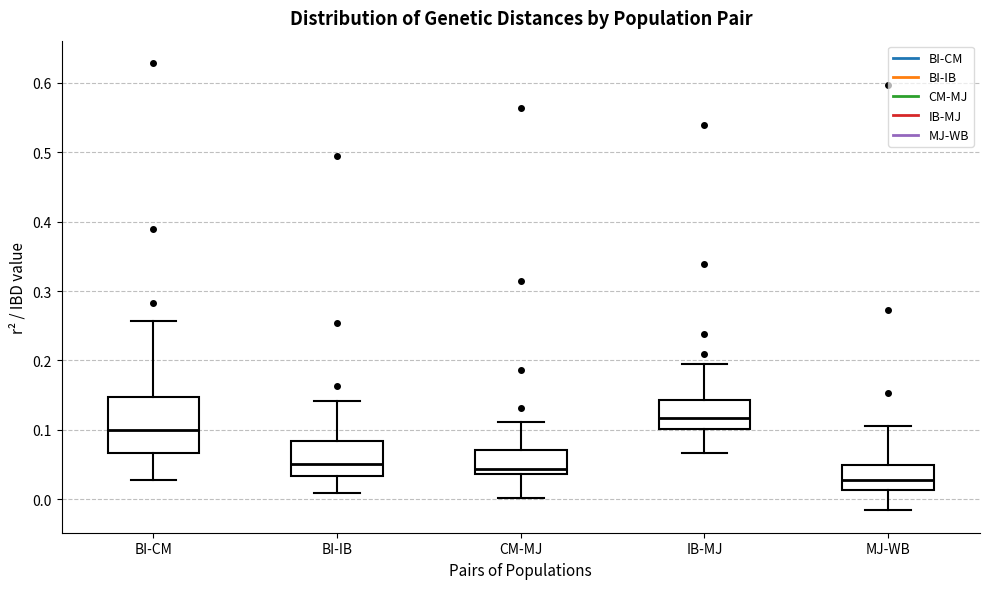

Reading left to right, transcribe this box plot: for each box, give where its median line is, the range the box spans, and where its two whiskers end, as read against the y-axis. The values are not printed on the chart, so give them approximately, as read against the axis.

BI-CM: median 0.10, box 0.07 to 0.15, whiskers 0.03 to 0.26
BI-IB: median 0.05, box 0.03 to 0.08, whiskers 0.01 to 0.14
CM-MJ: median 0.04 (just above the box's lower edge), box 0.04 to 0.07, whiskers 0.00 to 0.11
IB-MJ: median 0.12, box 0.10 to 0.14, whiskers 0.07 to 0.19
MJ-WB: median 0.03, box 0.01 to 0.05, whiskers -0.02 to 0.10